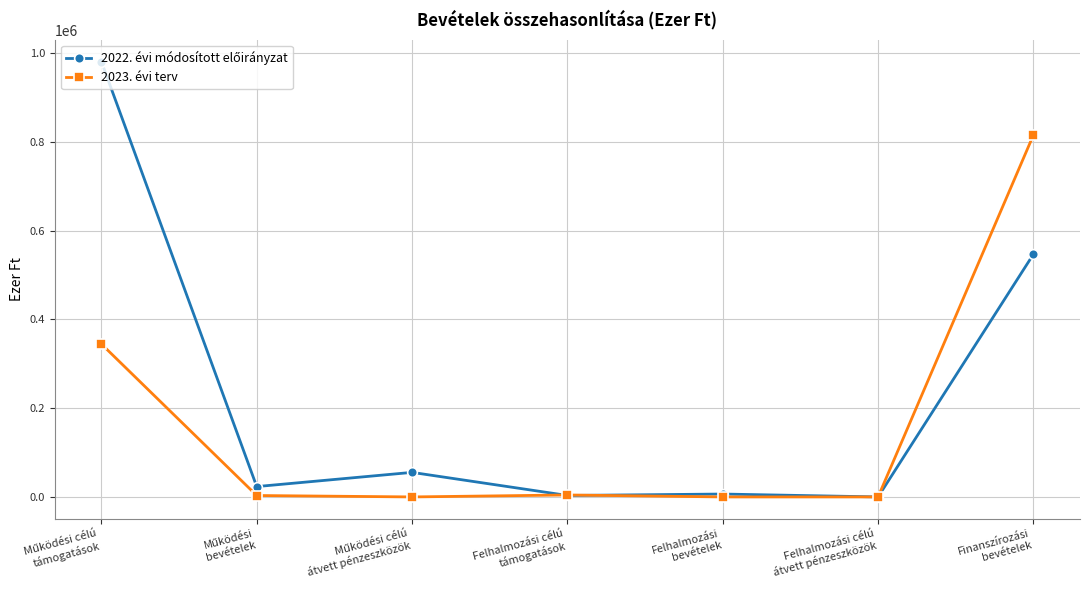

What is the greatest value displayed?

980696